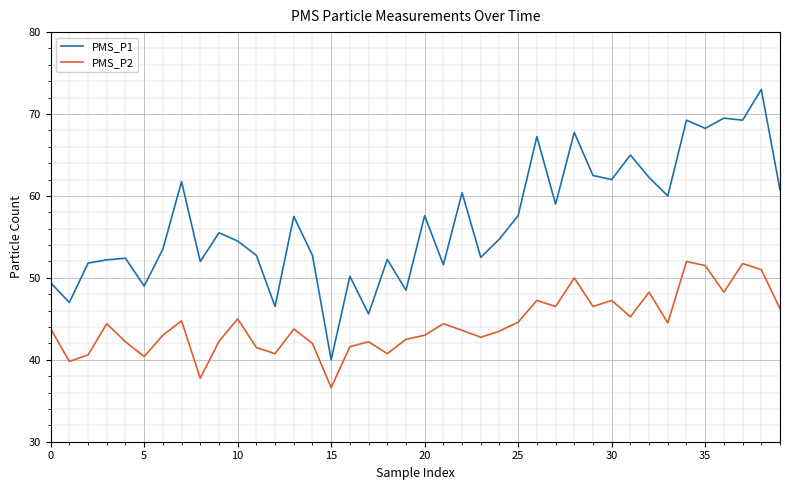

Which series has the largest total across all categories?

PMS_P1